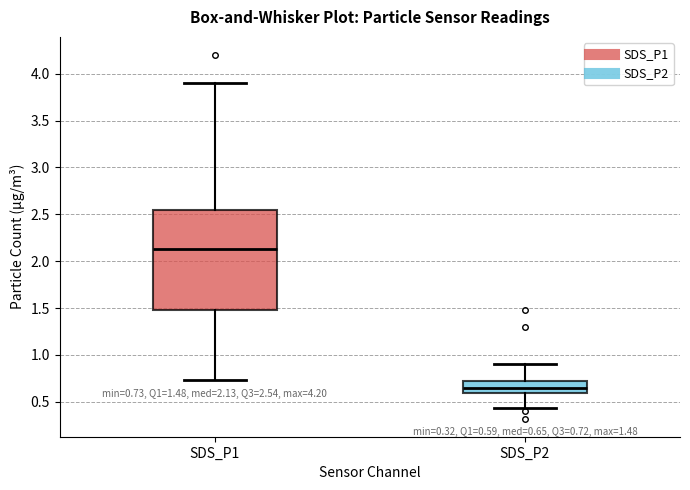

Which box has the highest median line?

SDS_P1